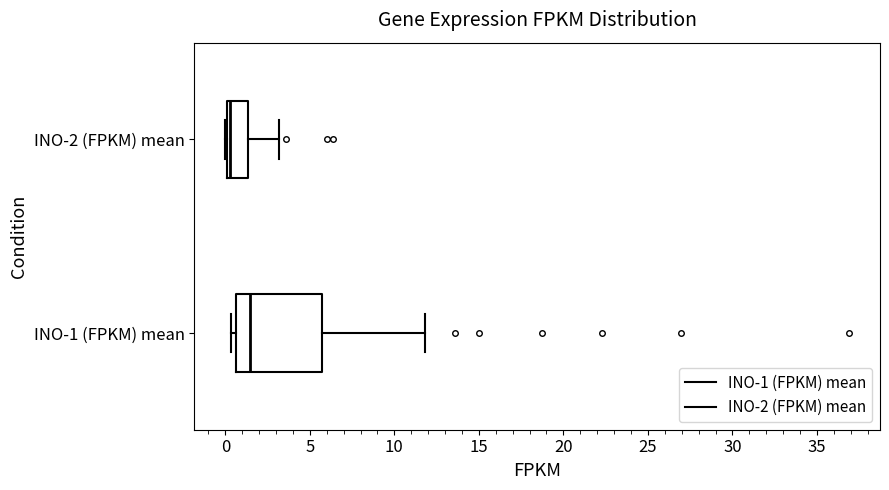

Reading bottom to top, read every box against the x-axis: the position of its median line, the range the box covers, and the ends of its whiskers. The values are not printed on the chart, so give them approximately, as read against the axis.

INO-1 (FPKM) mean: median 1.5, box 0.5 to 5.5, whiskers 0.5 (just left of the box's left edge) to 12.0
INO-2 (FPKM) mean: median 0.5, box 0.0 to 1.5, whiskers 0.0 to 3.0